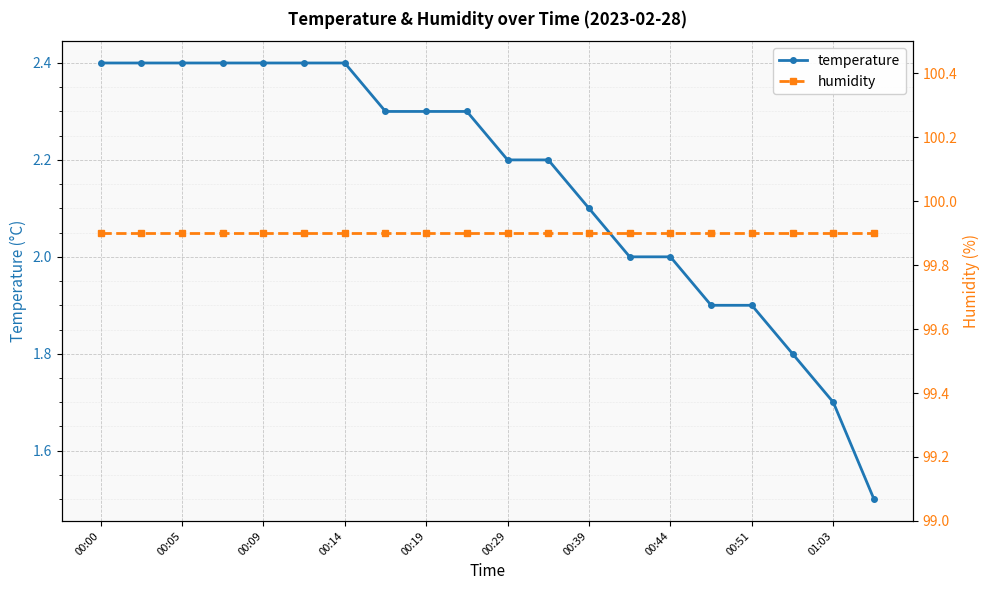

True or false: humidity and temperature cross at least once.

False